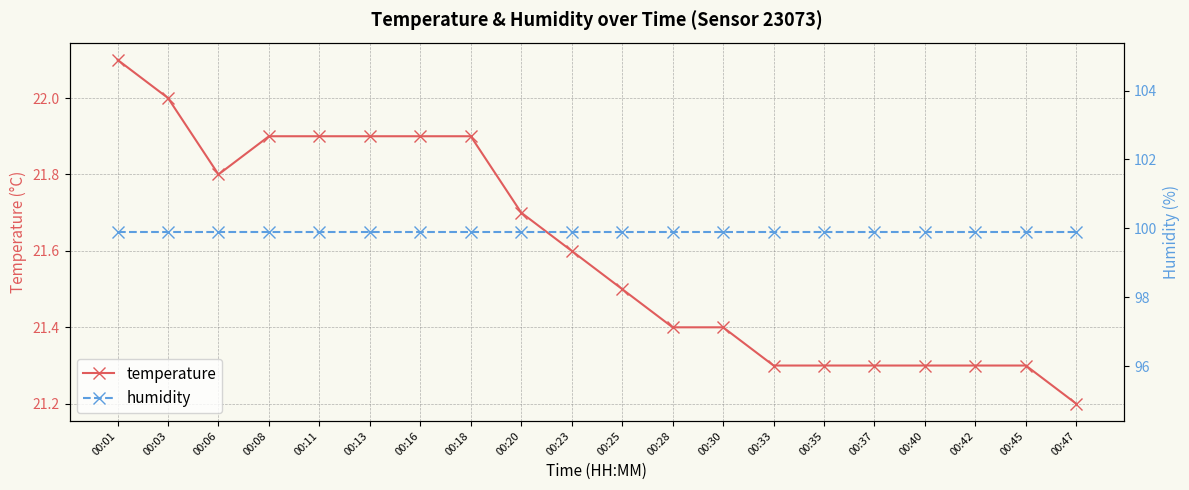

Is it true that humidity equals 32.9 at 00:40?

False